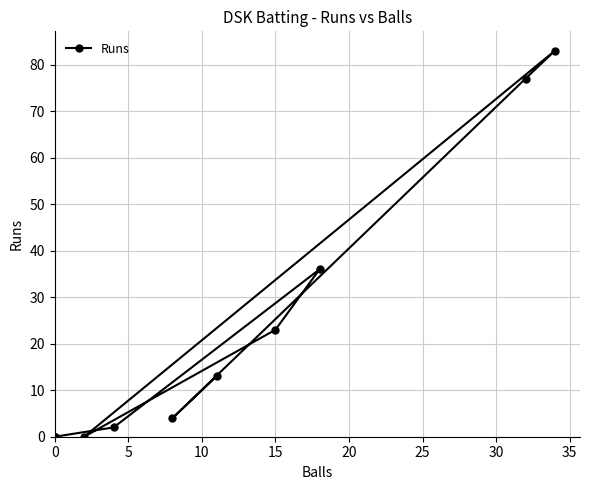

How many data points does each series have?

11